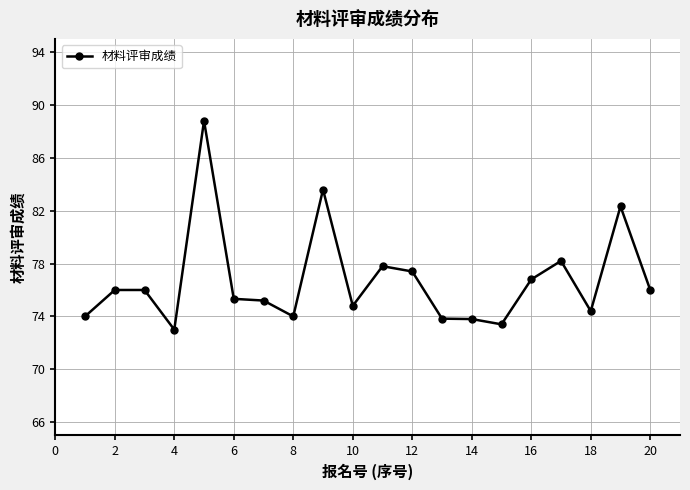

What is the greatest value displayed?

88.8